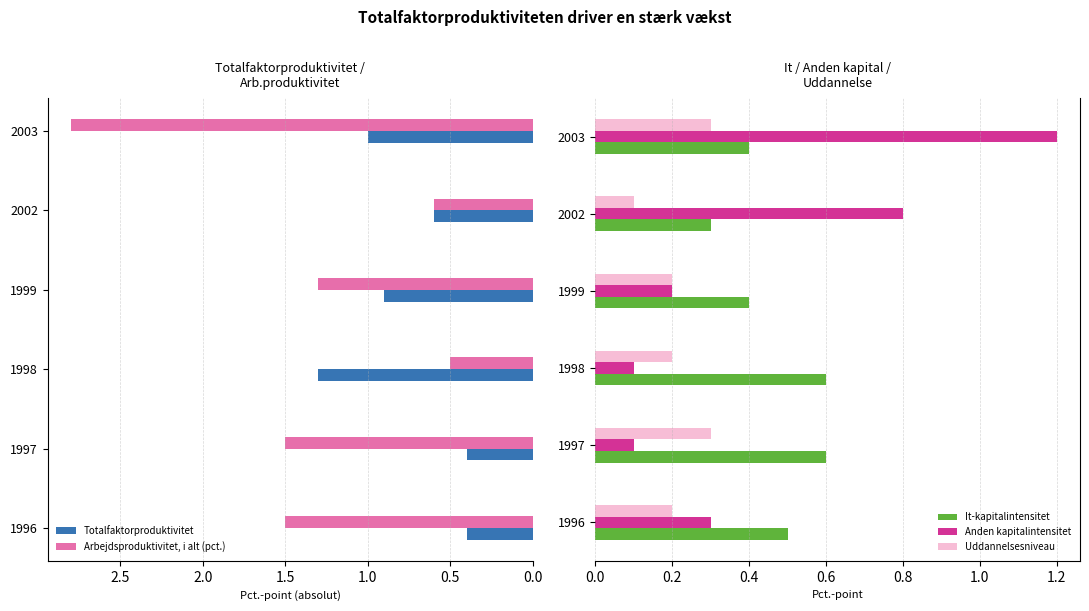

How many groups of bars are there?

6